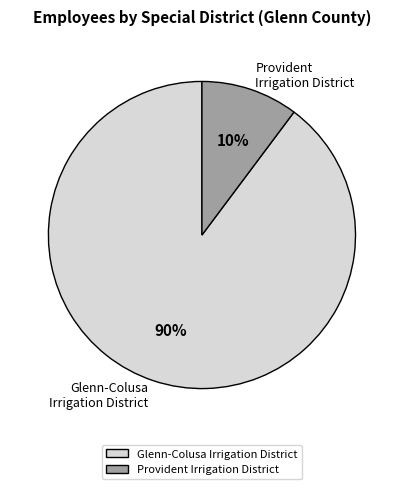

Is the sum of Provident Irrigation District and Glenn-Colusa Irrigation District greater than half?

Yes